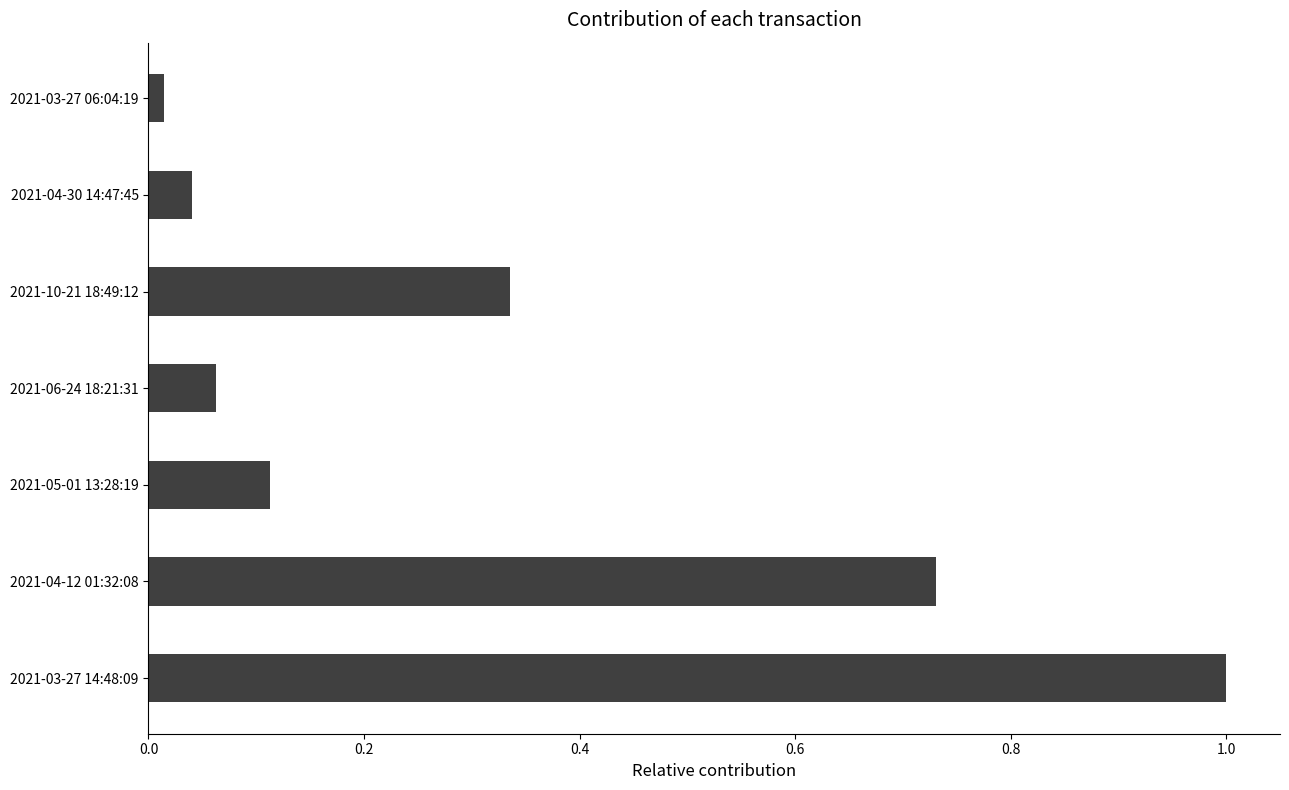

Between 2021-05-01 13:28:19 and 2021-10-21 18:49:12, which is larger?

2021-10-21 18:49:12